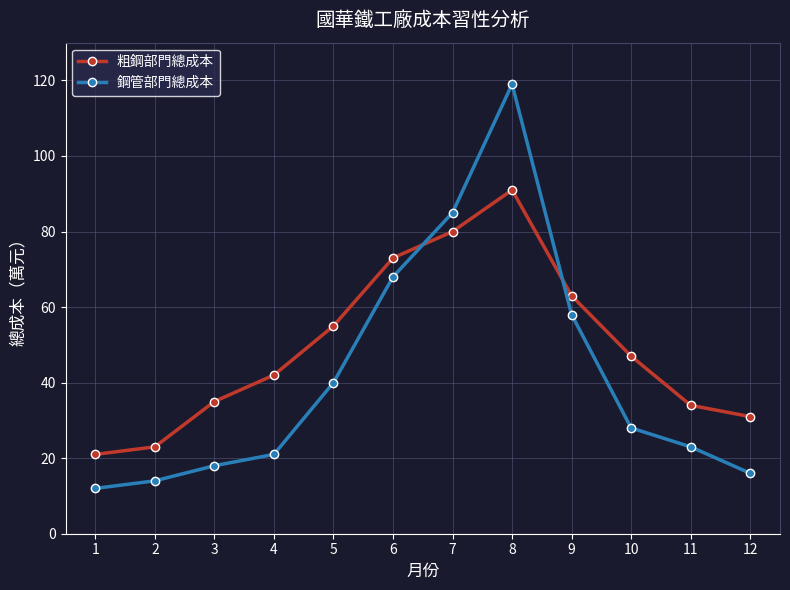

After their last crossing, which series has the higher values: 粗鋼部門總成本 or 鋼管部門總成本?

粗鋼部門總成本